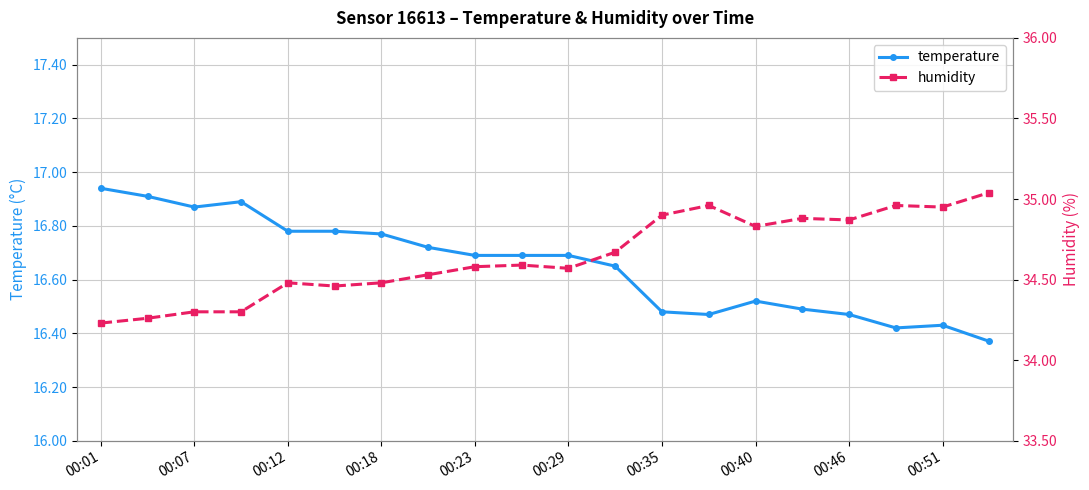

Which series has the largest total across all categories?

humidity